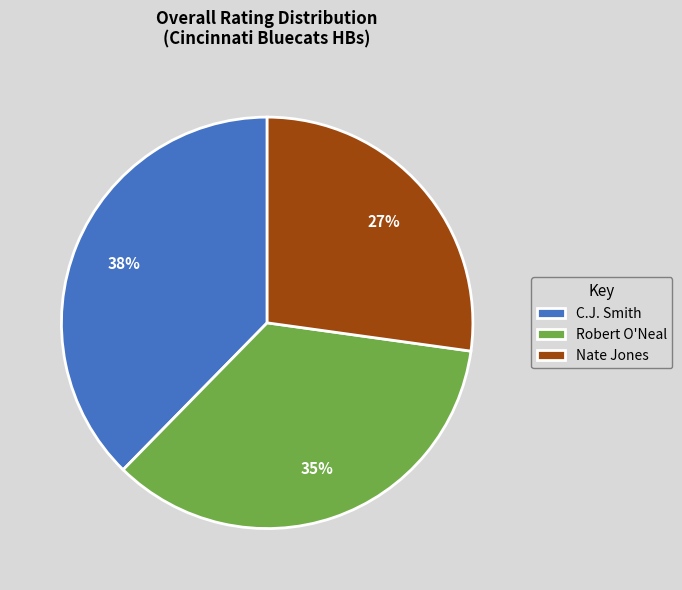

Does any single category account for the majority?

No